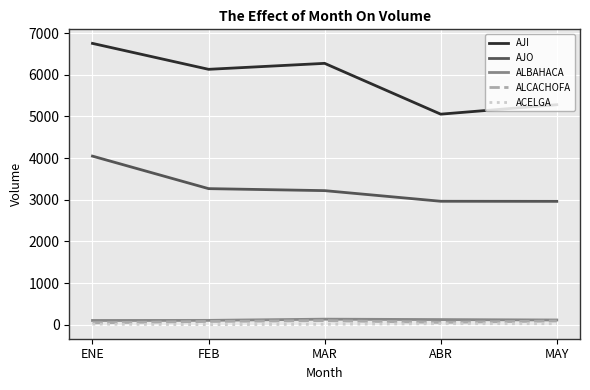

Read the ALBAHACA value at MAY.

116